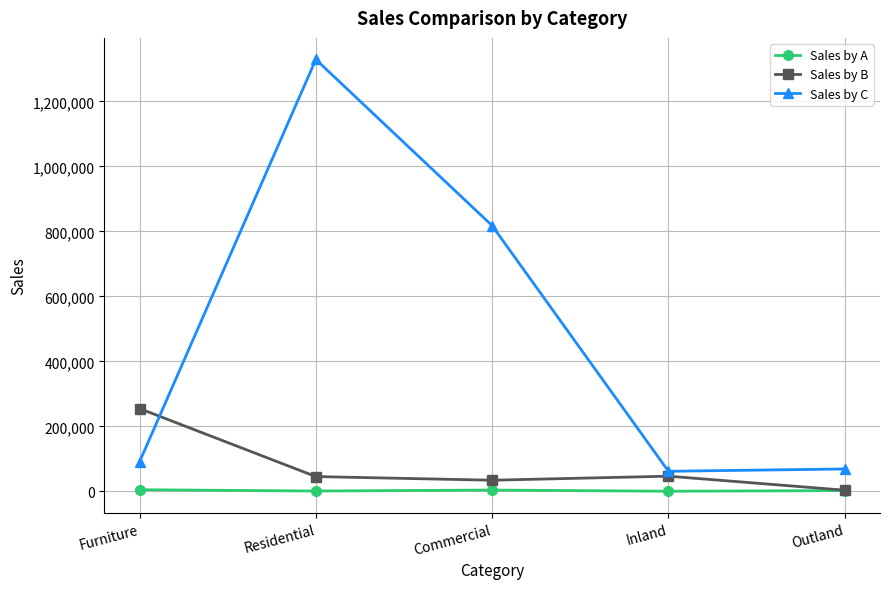

What are all the series names shown in the legend?

Sales by A, Sales by B, Sales by C